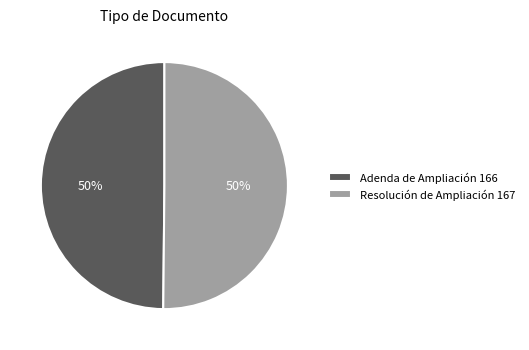

Approximately how many times larger is the value at Adenda de Ampliación compared to Resolución de Ampliación?

1.0